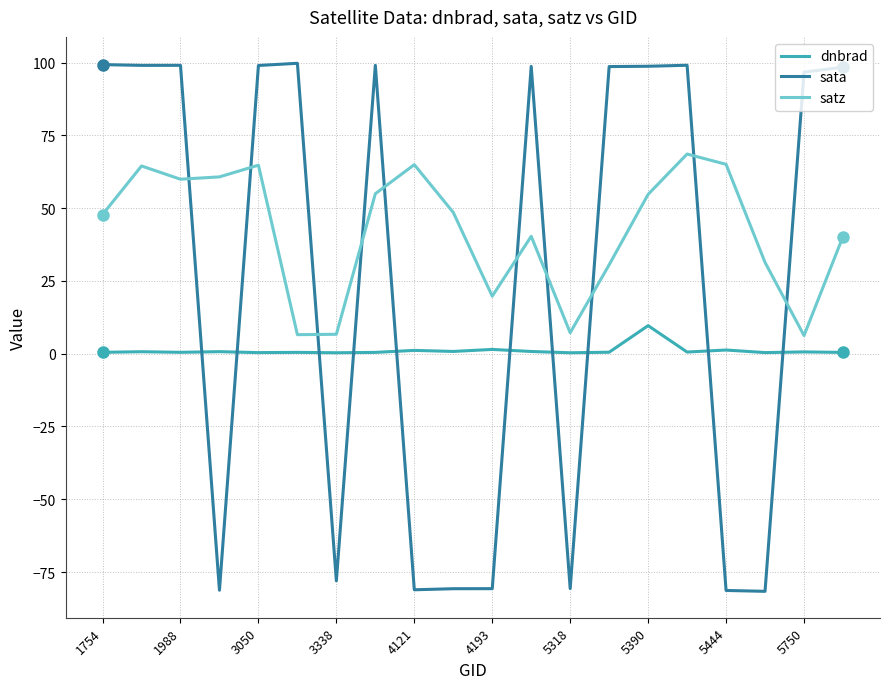

How many times do sata and satz cross each other?

10